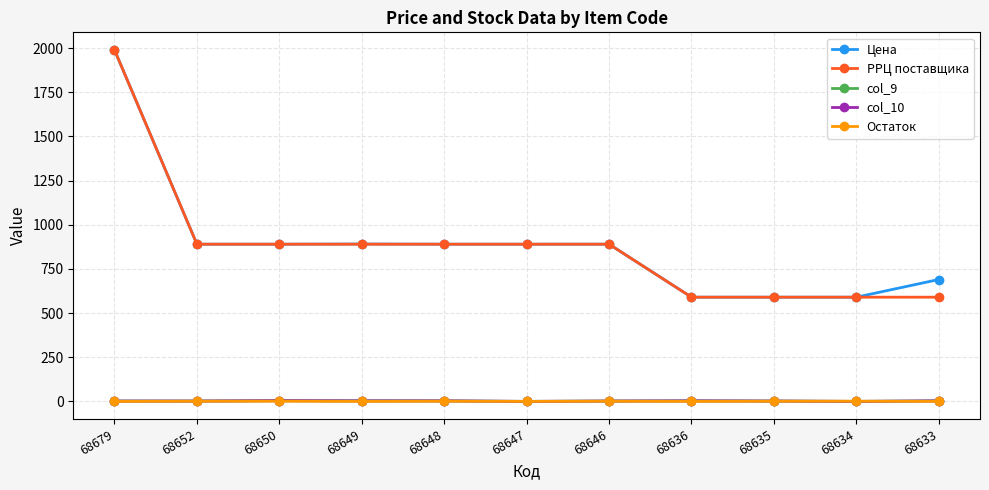

At which category is the sum across all series the highest?

68679